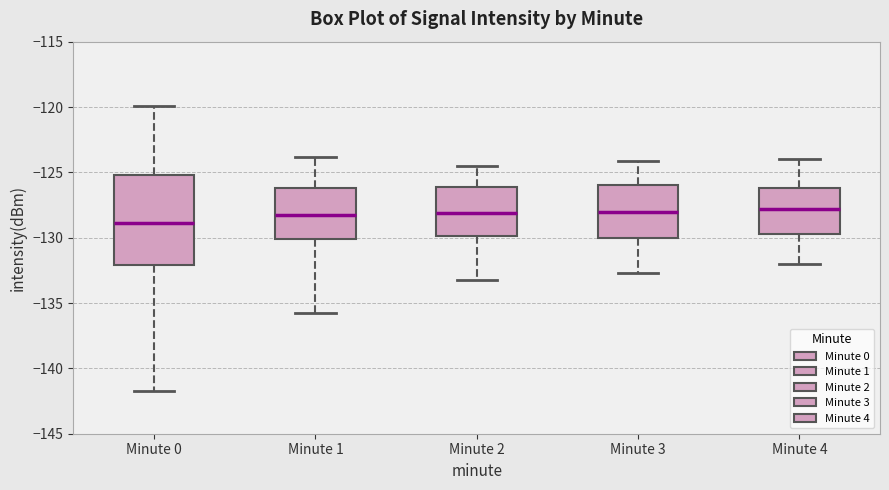

Reading left to right, read every box against the y-axis: the position of its median line, the range the box covers, and the ends of its whiskers. The values are not printed on the chart, so give them approximately, as read against the axis.

Minute 0: median -129.0, box -132.0 to -125.0, whiskers -141.5 to -120.0
Minute 1: median -128.5, box -130.0 to -126.0, whiskers -136.0 to -124.0
Minute 2: median -128.0, box -130.0 to -126.0, whiskers -133.0 to -124.5
Minute 3: median -128.0, box -130.0 to -126.0, whiskers -132.5 to -124.0
Minute 4: median -128.0, box -129.5 to -126.0, whiskers -132.0 to -124.0